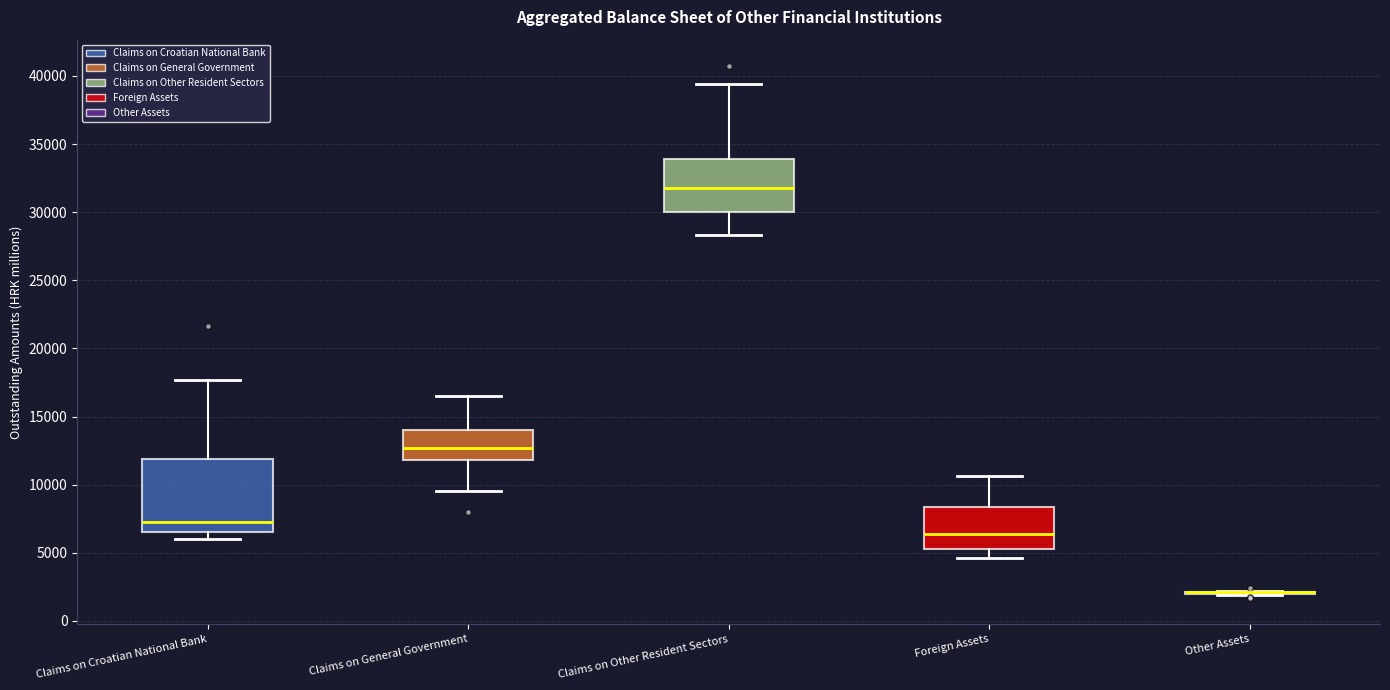

Reading left to right, transcribe this box plot: for each box, give where its median line is, the range the box spans, and where its two whiskers end, as read against the y-axis. The values are not printed on the chart, so give them approximately, as read against the axis.

Claims on Croatian National Bank: median 7000, box 6500 to 12000, whiskers 6000 to 17500
Claims on General Government: median 12500, box 12000 to 14000, whiskers 9500 to 16500
Claims on Other Resident Sectors: median 32000, box 30000 to 34000, whiskers 28500 to 39500
Foreign Assets: median 6500, box 5500 to 8500, whiskers 4500 to 10500
Other Assets: box collapsed to a line at 2000, whiskers 2000 to 2000